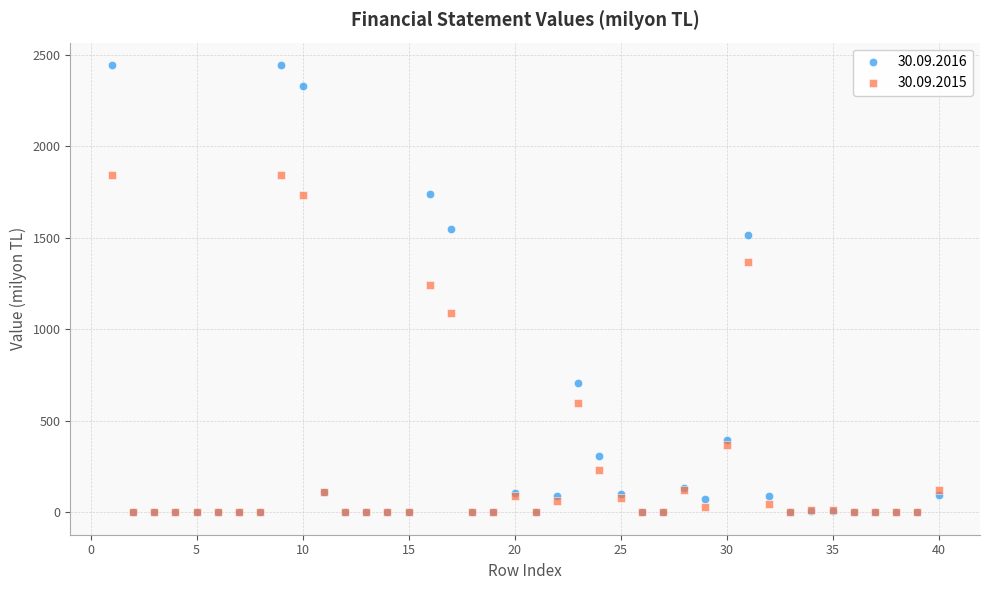

What are all the series names shown in the legend?

30.09.2016, 30.09.2015